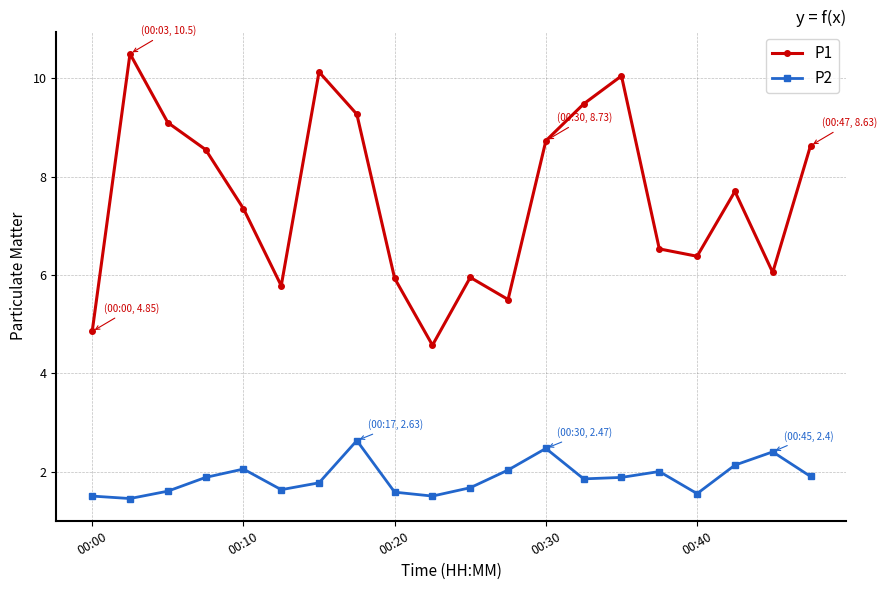

How many categories are shown in the chart?

20